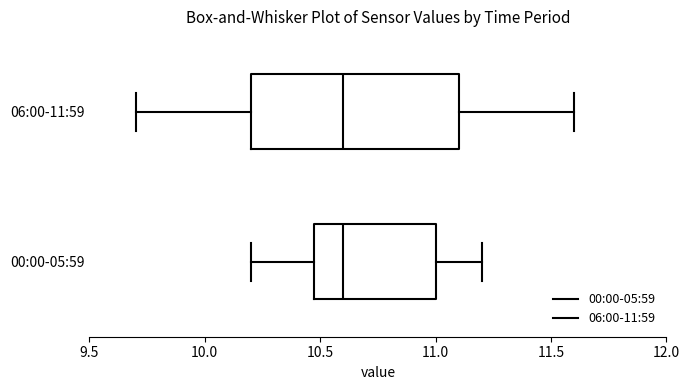

Reading bottom to top, read every box against the x-axis: the position of its median line, the range the box covers, and the ends of its whiskers. The values are not printed on the chart, so give them approximately, as read against the axis.

00:00-05:59: median 10.6, box 10.5 to 11.0, whiskers 10.2 to 11.2
06:00-11:59: median 10.6, box 10.2 to 11.1, whiskers 9.7 to 11.6